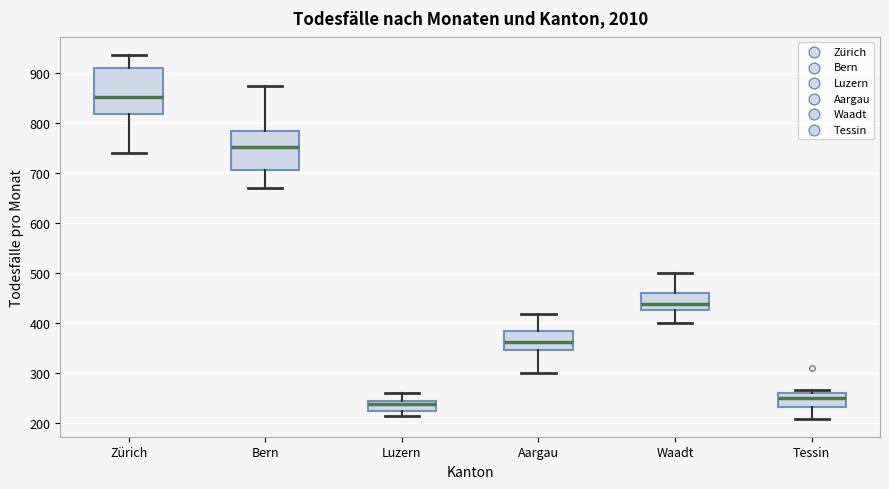

Which box is the tallest, from its lower edge to its upper edge?

Zürich